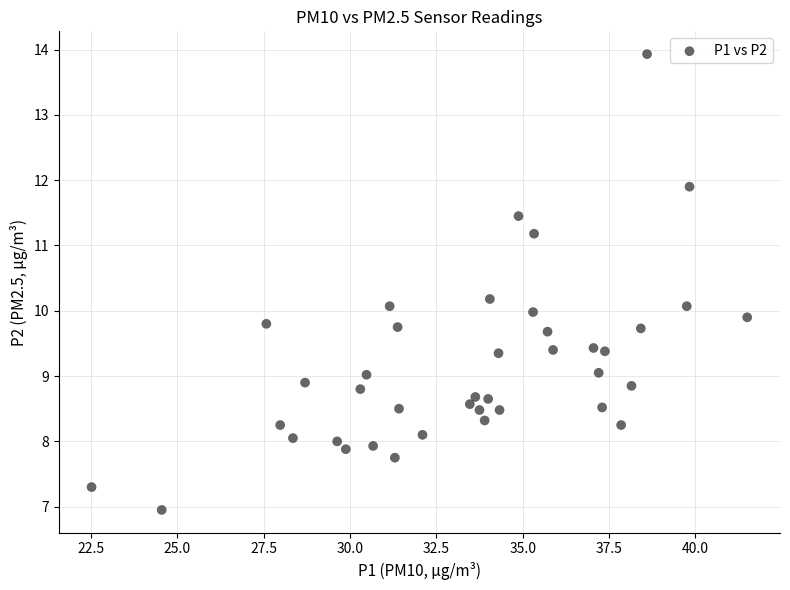

What is the range of X values (max minus min)?

19.0